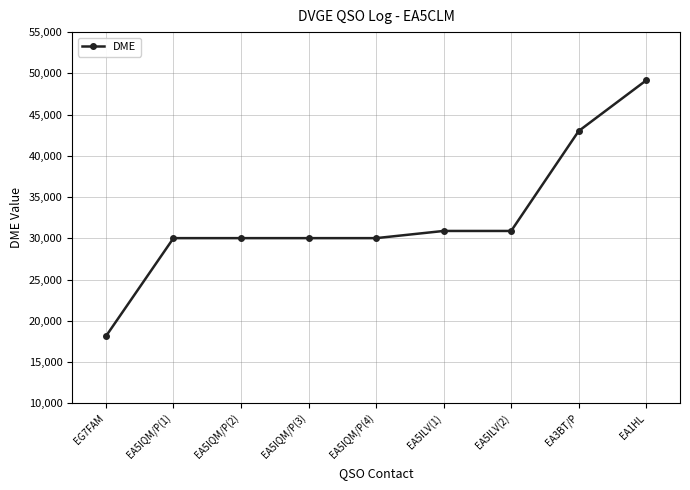

The value at EA1HL is 49155. True or false?

True